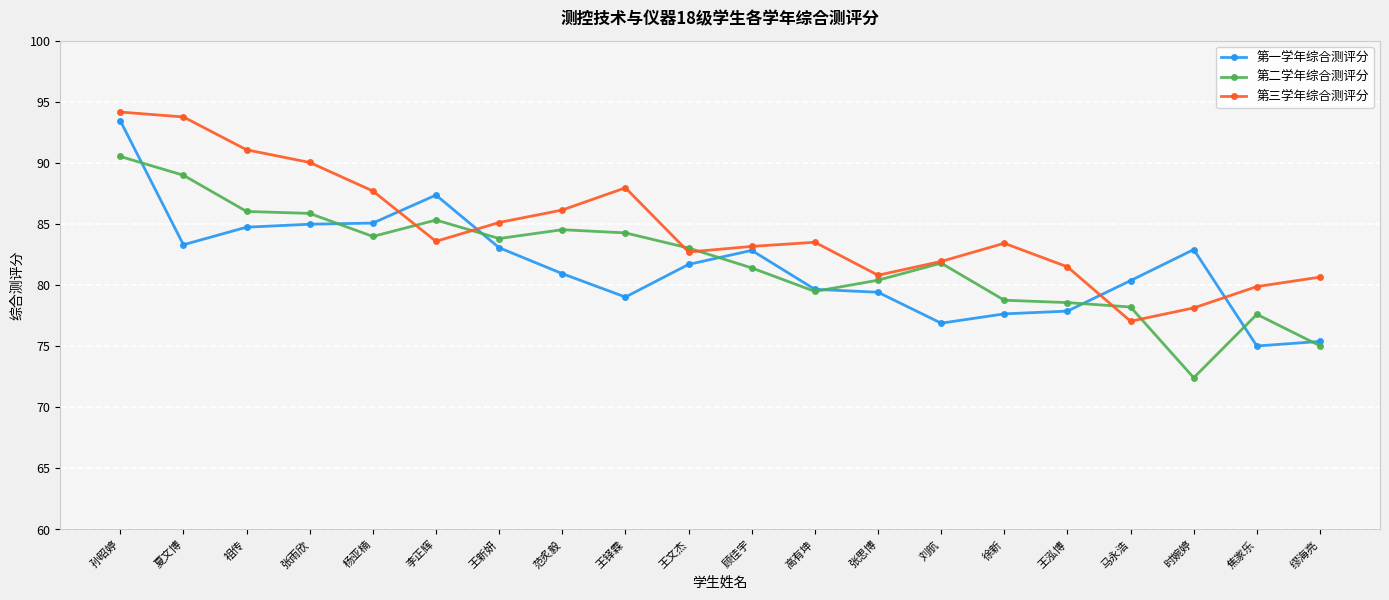

Between 李正辉 and 徐新, which series saw the biggest shift?

第一学年综合测评分